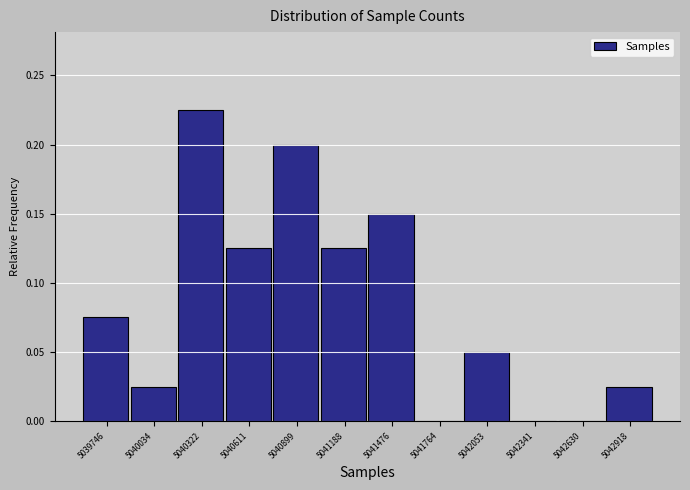

What is the sum of all values?

1.0